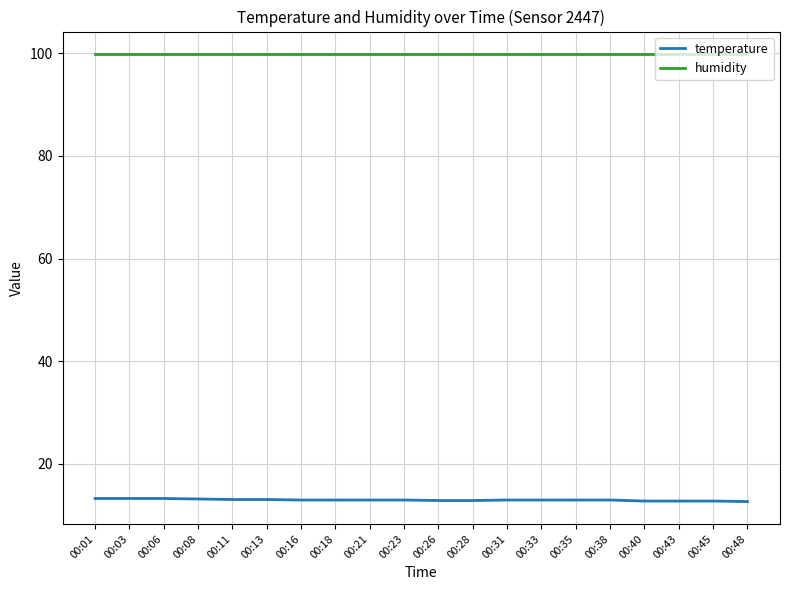

True or false: humidity and temperature cross at least once.

False